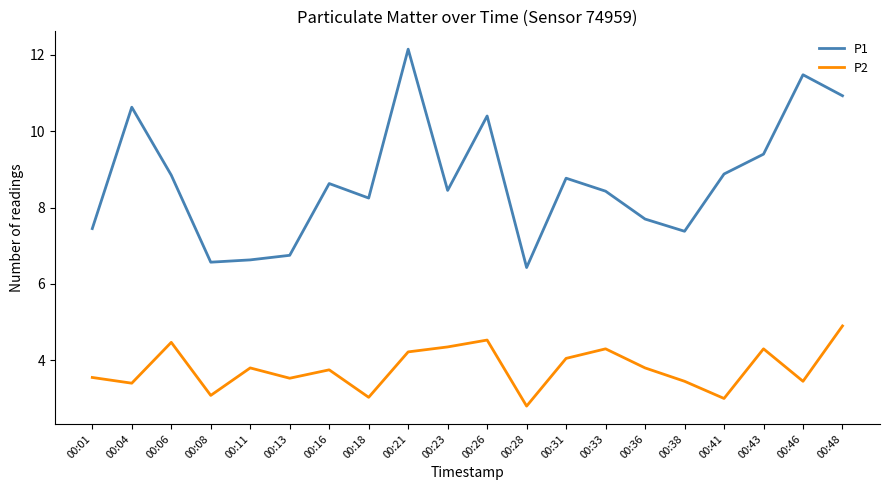

At which label does P1 first exceed 8?

00:04